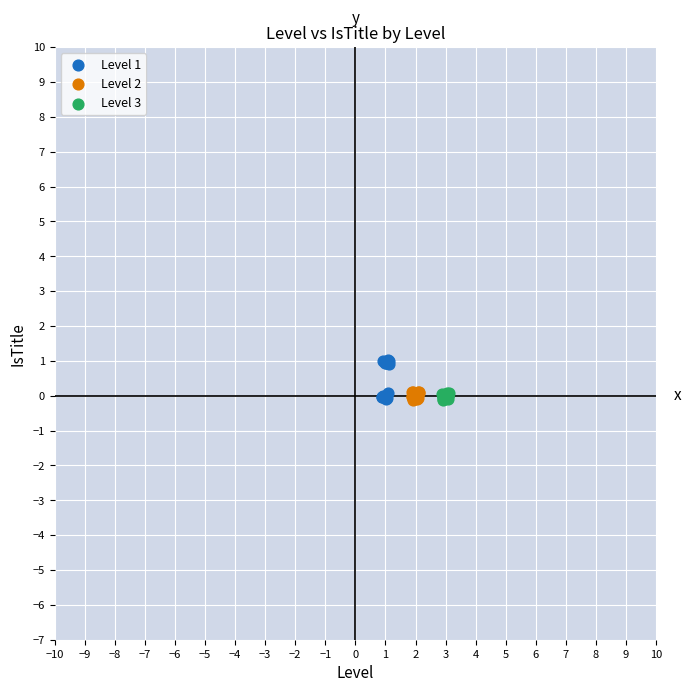

What are all the series names shown in the legend?

Level 1, Level 2, Level 3